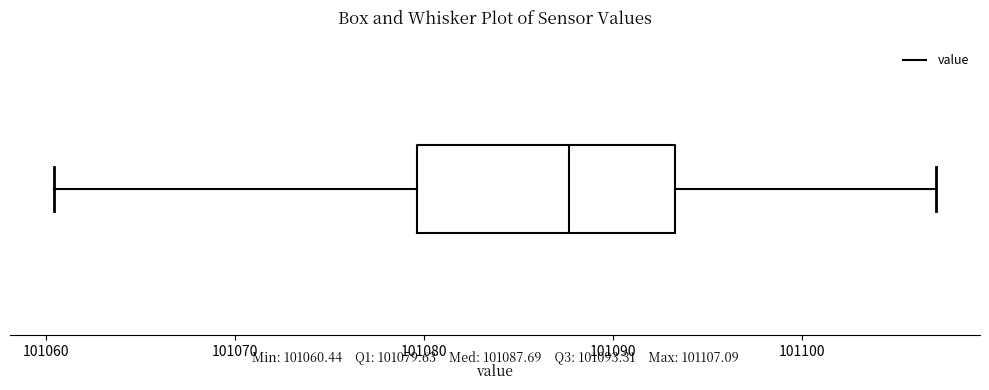

Read this box plot against the x-axis: the position of the median line, the range covered by the box, and the ends of both whiskers. The values are not printed on the chart, so give them approximately, as read against the axis.

median 101088, box 101080 to 101093, whiskers 101060 to 101107